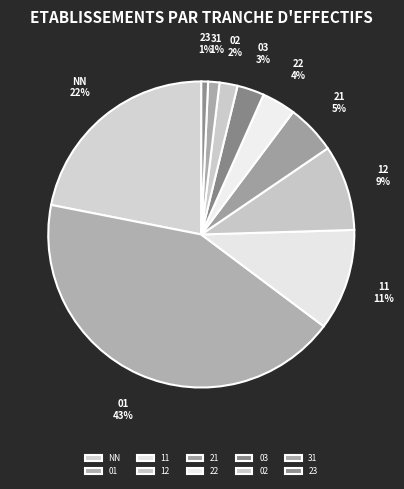

What percentage is the 11 slice, to the nearest percent?

11%